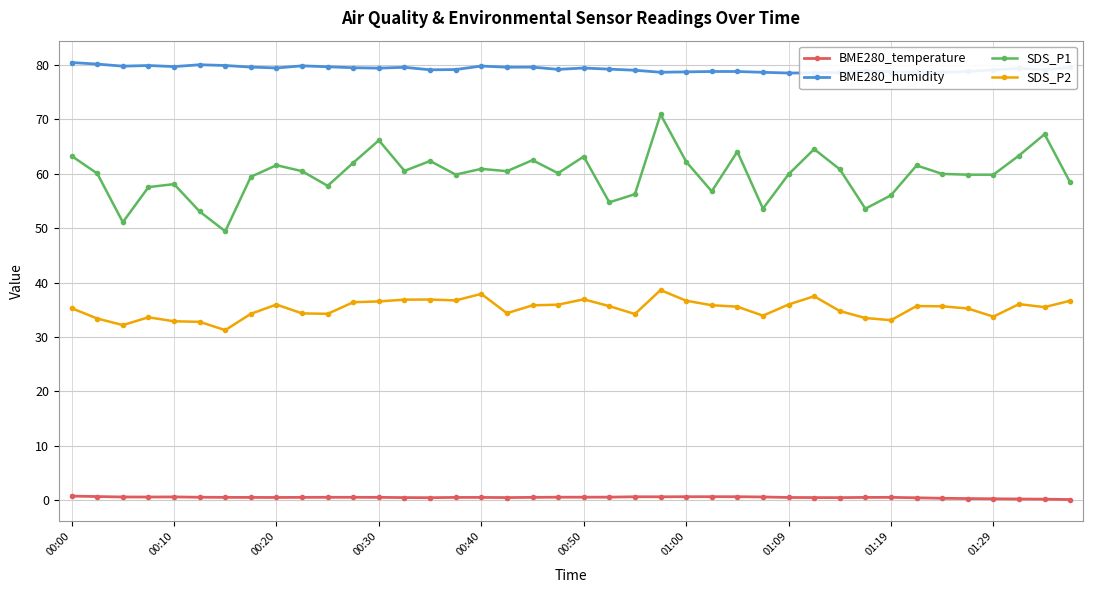

What is the value of the BME280_humidity point at the 5th from the left?

79.7